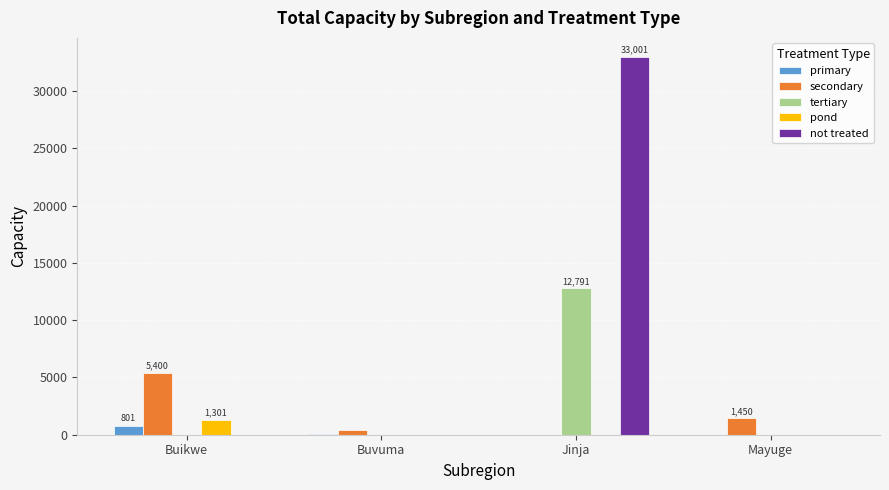

Which series has the largest range (max minus min)?

not treated